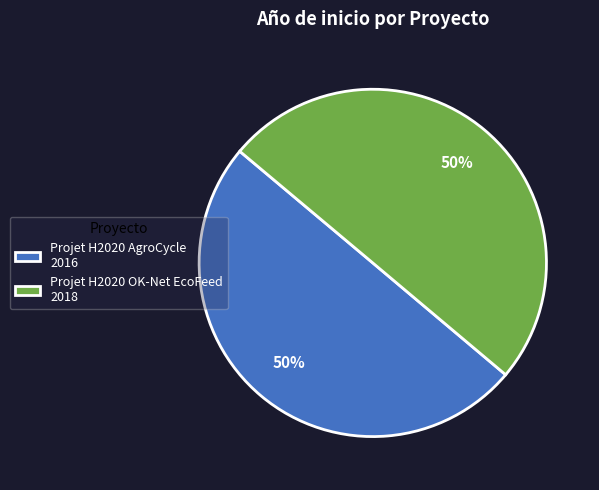

What percentage is the Projet H2020 AgroCycle slice, to the nearest percent?

50%